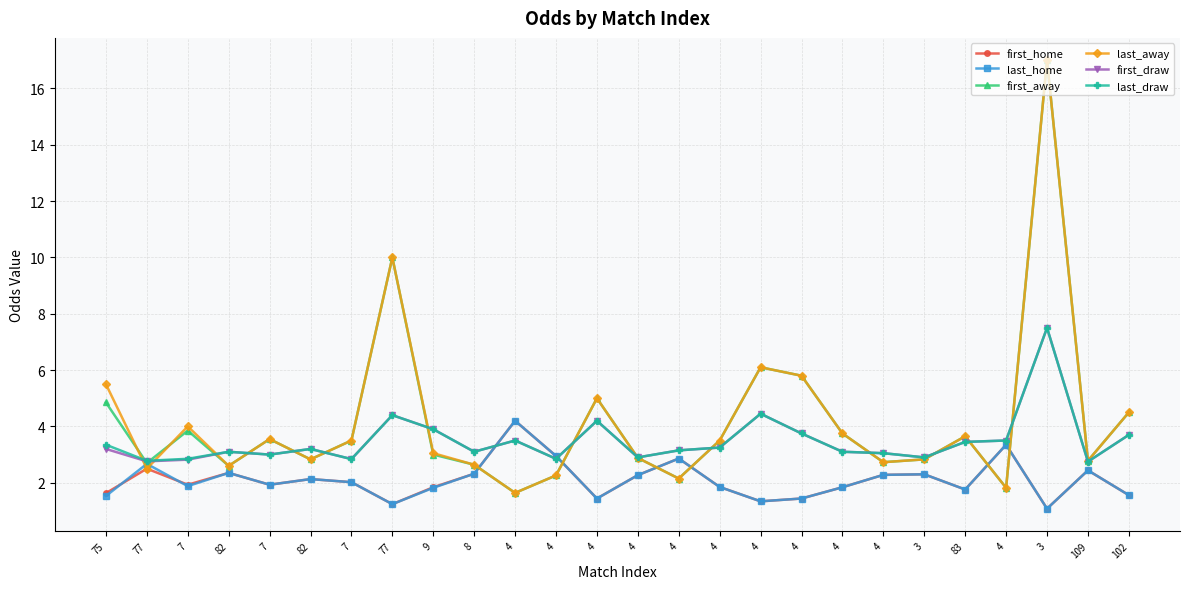

Does the chart display data point markers on the line(s)?

Yes